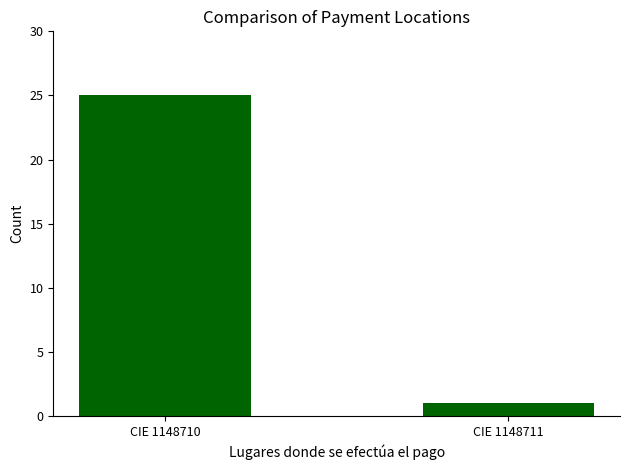

What is the change in value from CIE 1148710 to CIE 1148711?

-24